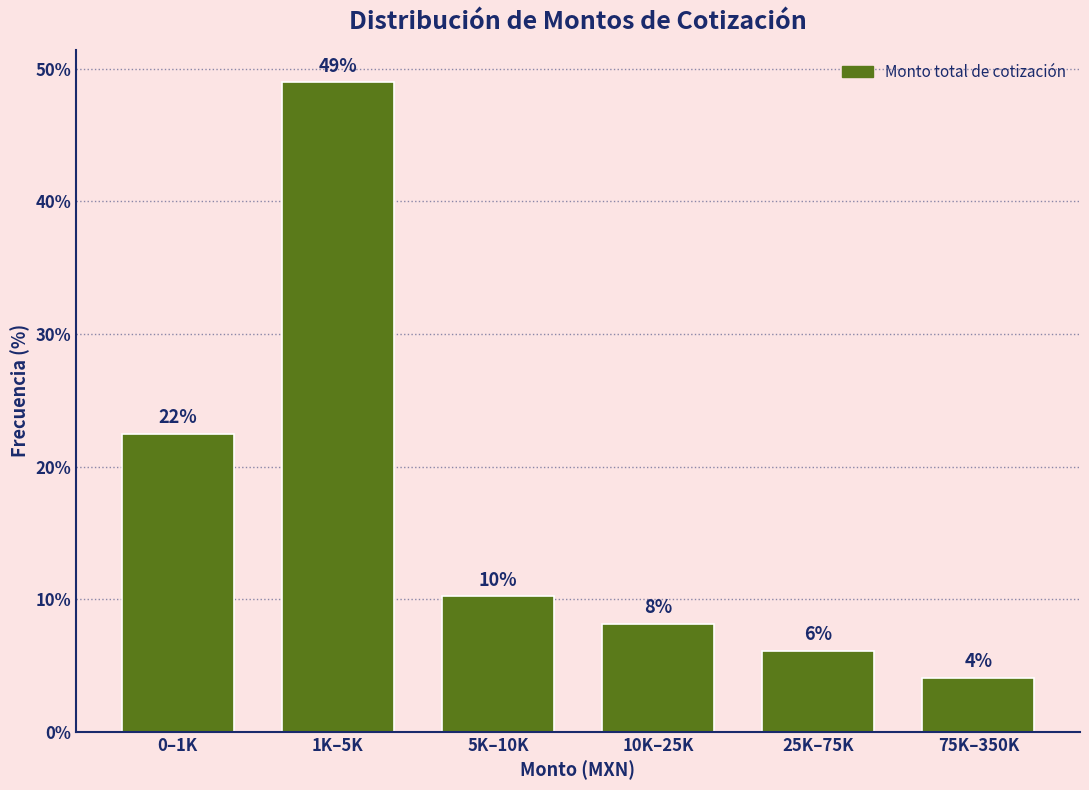

Are the bars horizontal?

No